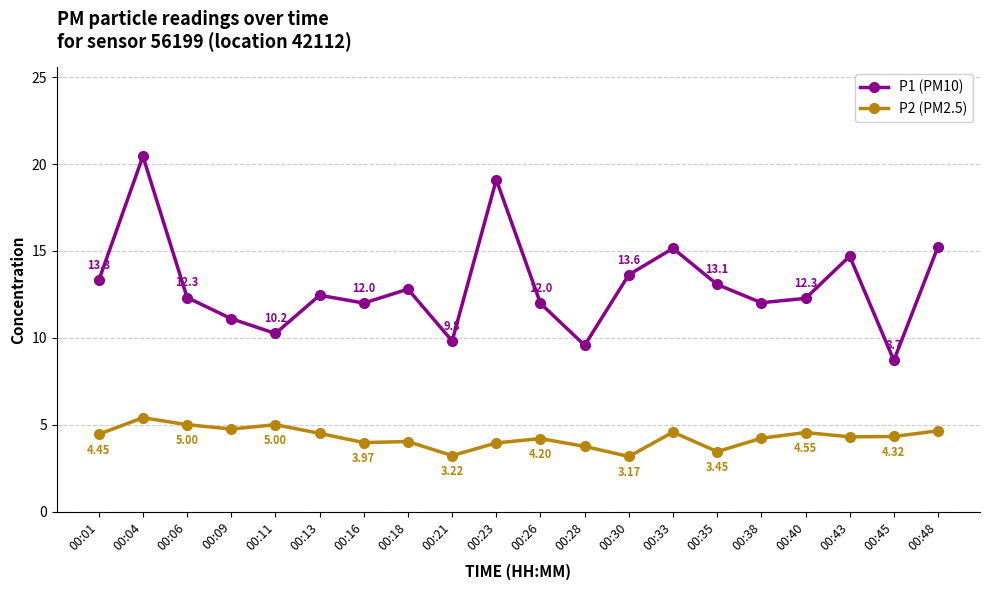

Which series changed the most between 00:13 and 00:26?

P1 (PM10)